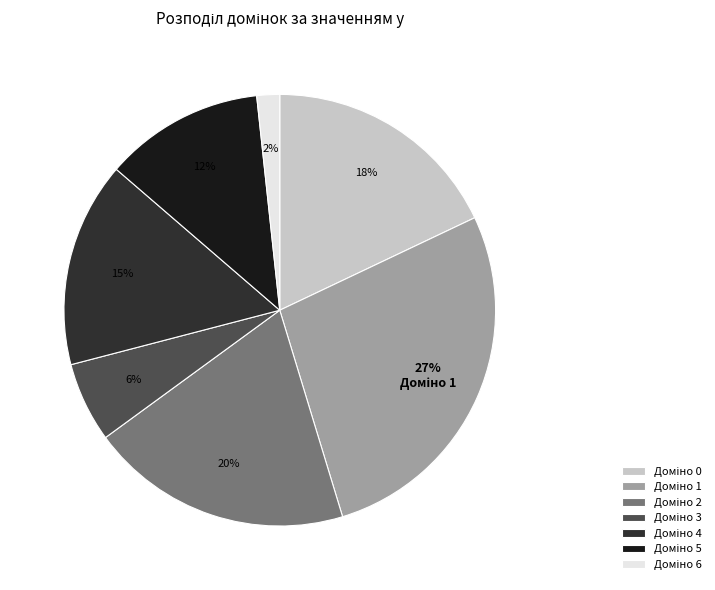

Is there a majority slice in this chart?

No